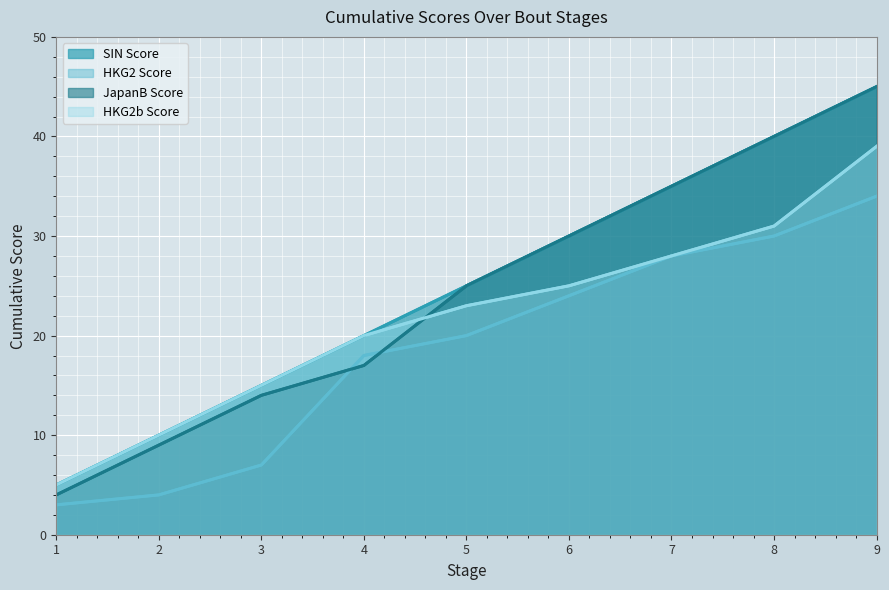

The HKG2 Score series shows 24 at 4. True or false?

False